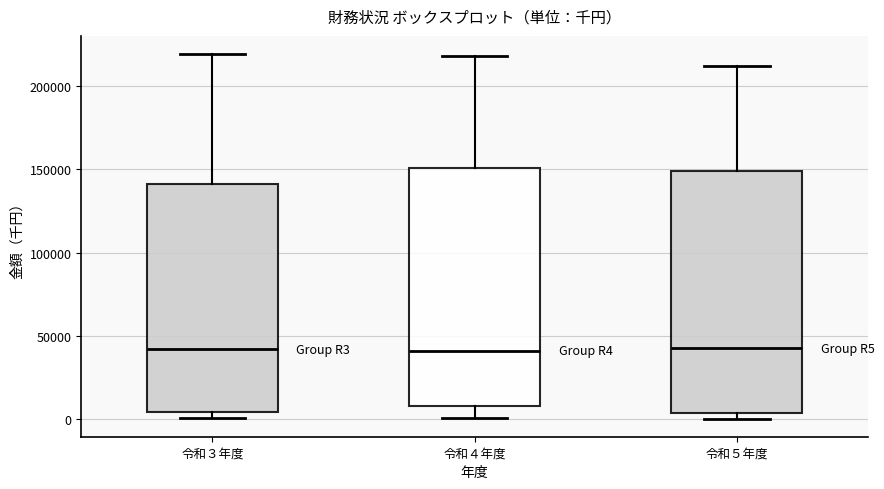

Where does the lower whisker of the box for 令和４年度 end on the y-axis? The values are not printed on the chart, so give them approximately, as read against the axis.

0